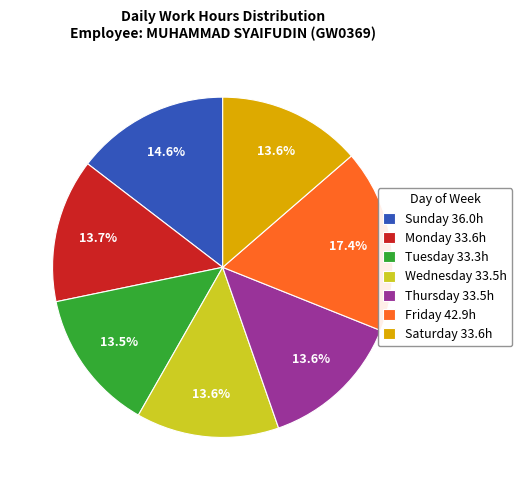

What percentage is NOT represented by Wednesday 33.5h?

86.4%